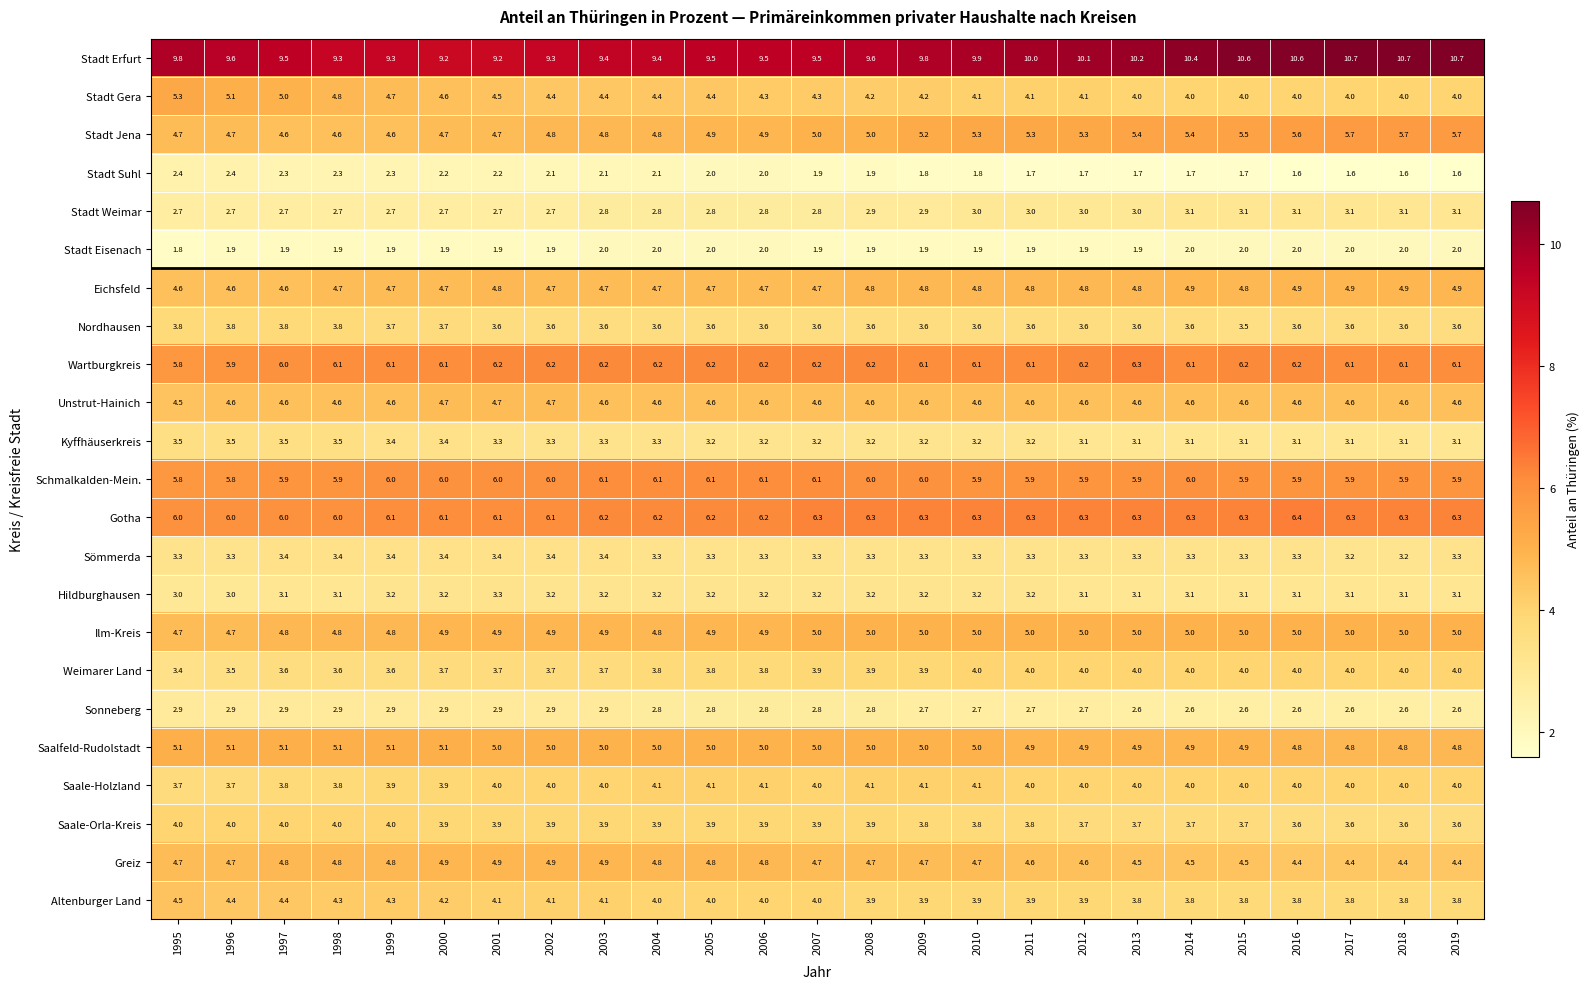

What is the sum of all Weimarer Land values?

95.6